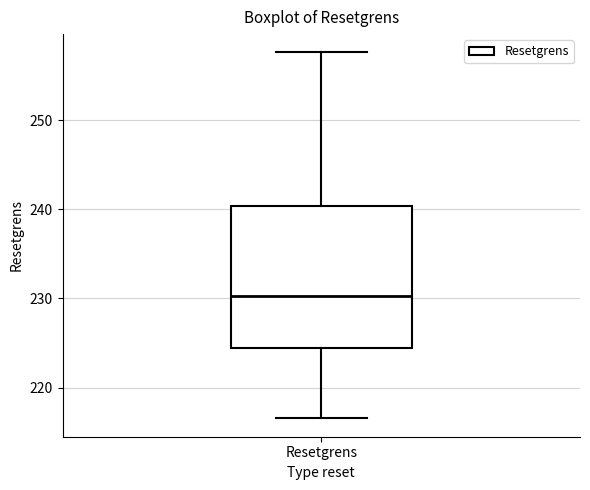

Read this box plot against the y-axis: the position of the median line, the range covered by the box, and the ends of both whiskers. The values are not printed on the chart, so give them approximately, as read against the axis.

median 230, box 224 to 240, whiskers 217 to 258